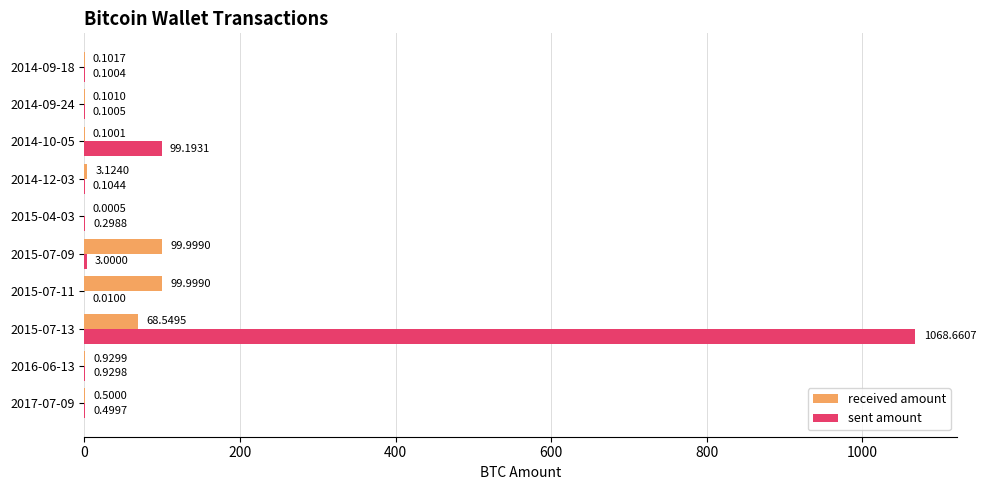

What is the sum of all sent amount values?

1172.9